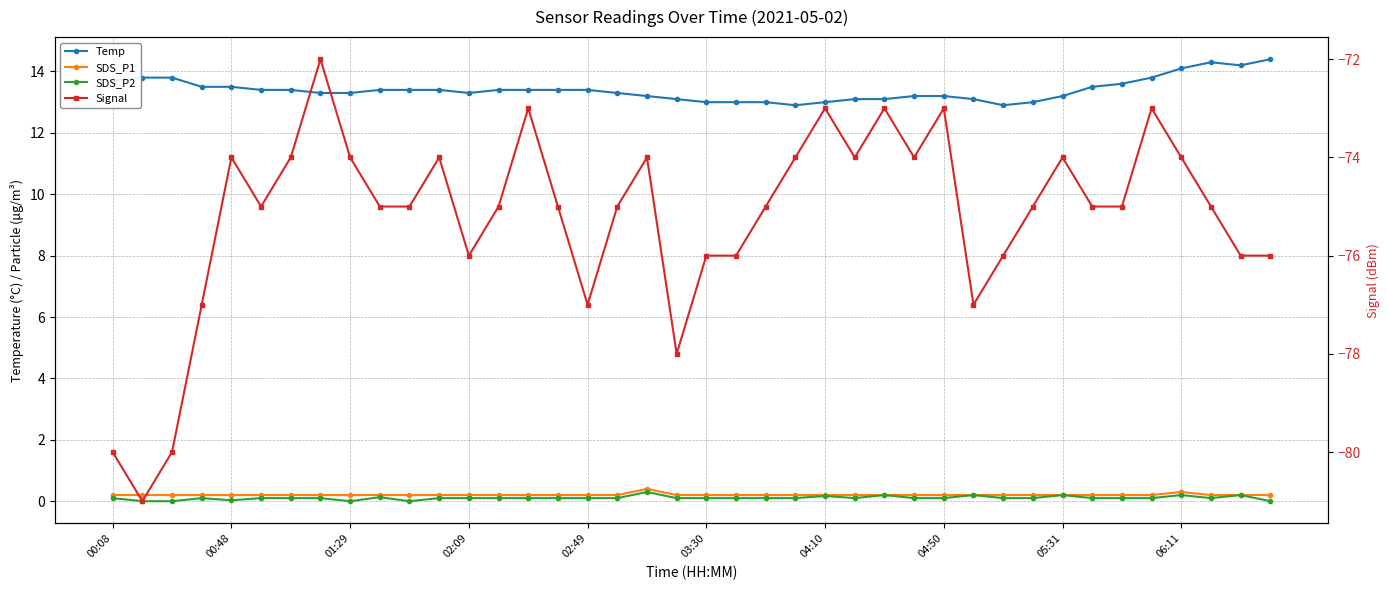

Which category has the highest value across all series?

39